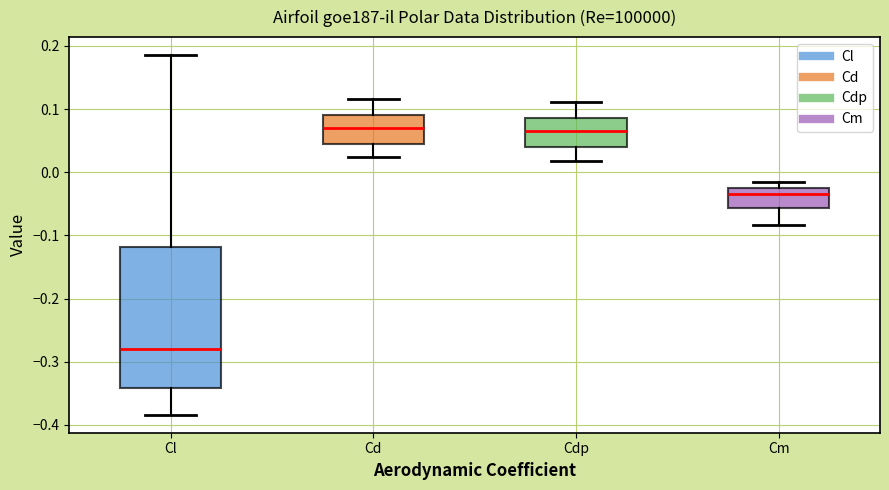

Which box is the tallest, from its lower edge to its upper edge?

Cl